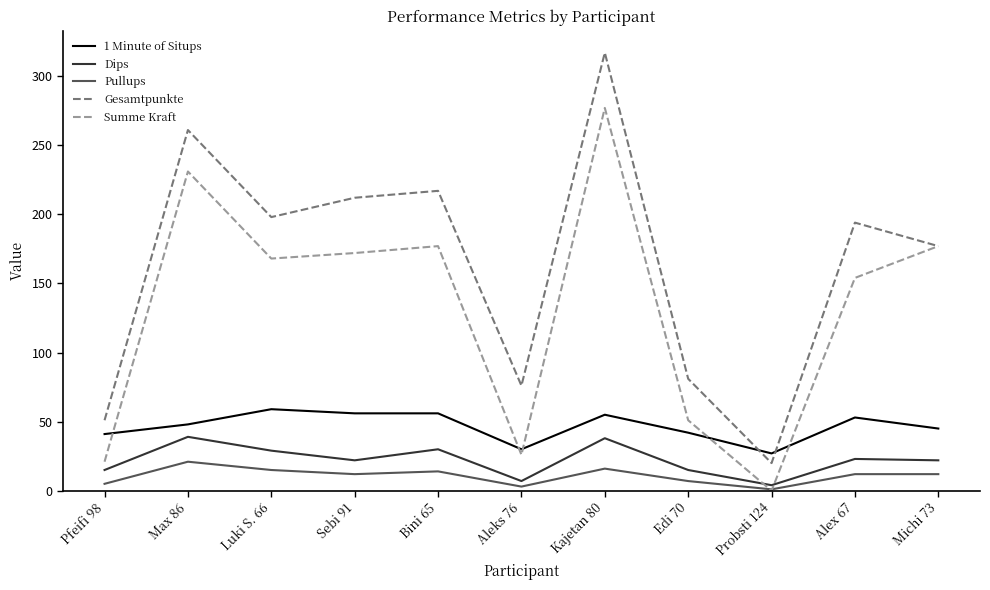

At which category is the sum across all series the highest?

Kajetan 80